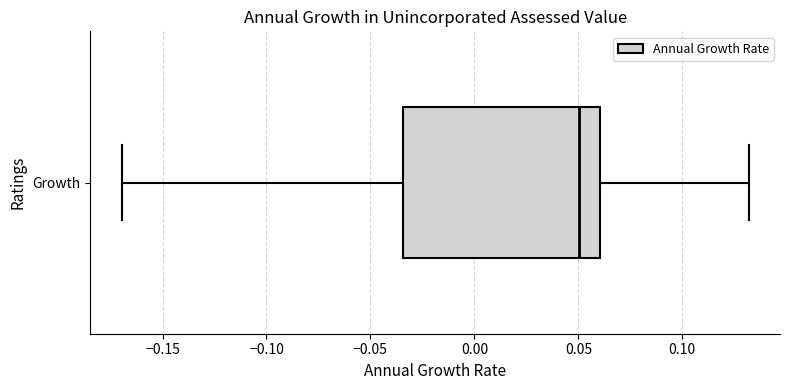

Where is the right edge of the box for Growth on the x-axis? The values are not printed on the chart, so give them approximately, as read against the axis.

0.060